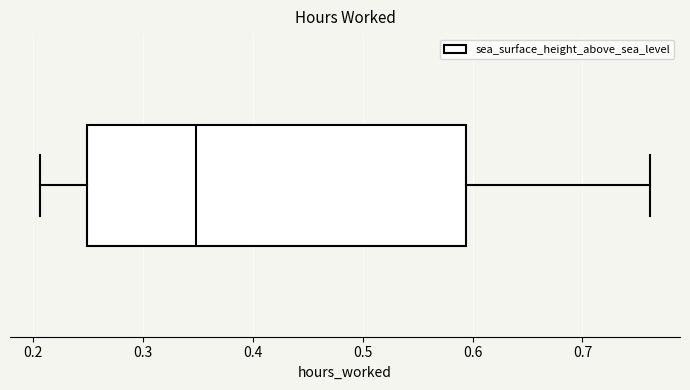

Where does the right whisker of the box end on the x-axis? The values are not printed on the chart, so give them approximately, as read against the axis.

0.76